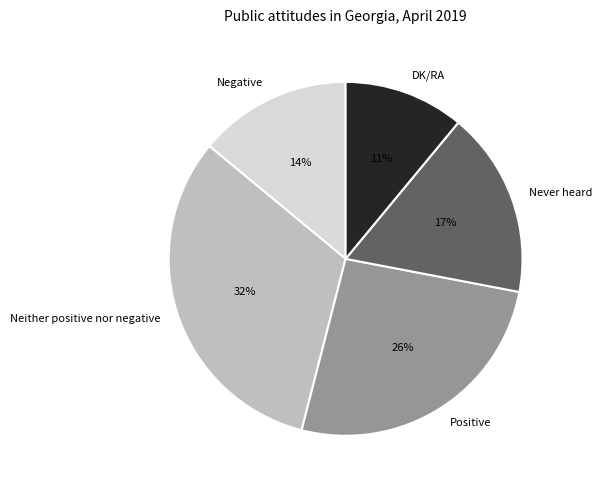

Which slice is the largest?

Neither positive nor negative